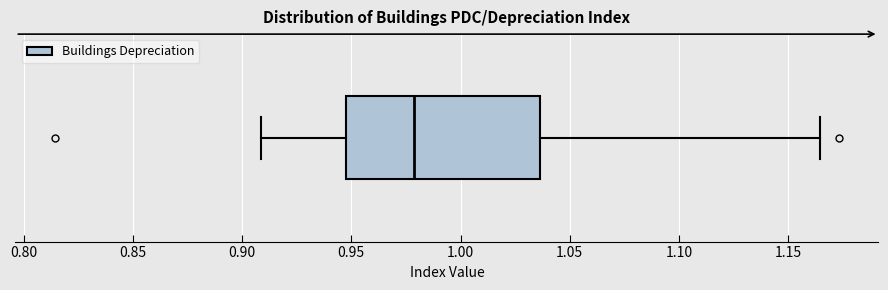

Read this box plot against the x-axis: the position of the median line, the range covered by the box, and the ends of both whiskers. The values are not printed on the chart, so give them approximately, as read against the axis.

median 0.980, box 0.950 to 1.035, whiskers 0.910 to 1.165